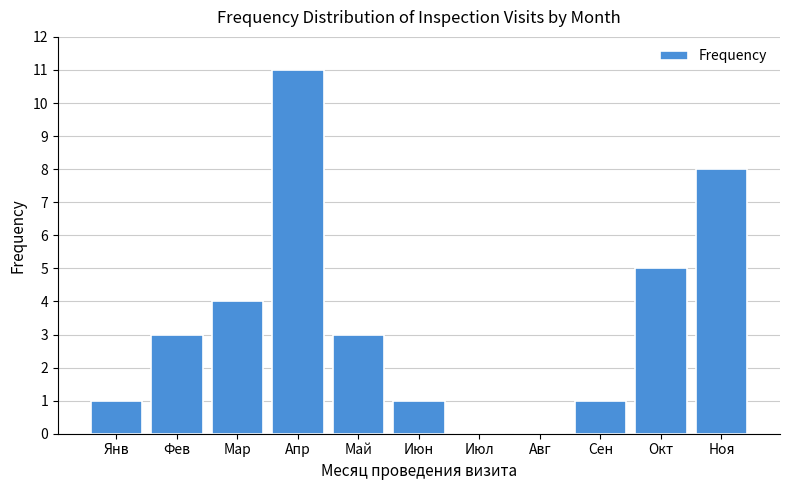

Reading left to right, list all the values displayed in this chart.

Янв=1	Фев=3	Мар=4	Апр=11	Май=3	Июн=1	Июл=0	Авг=0	Сен=1	Окт=5	Ноя=8